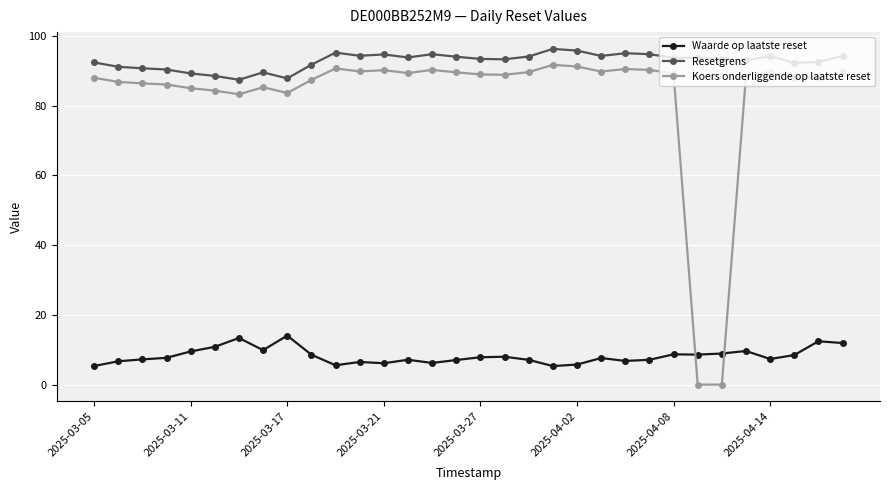

Which series has the widest spread of values?

Koers onderliggende op laatste reset